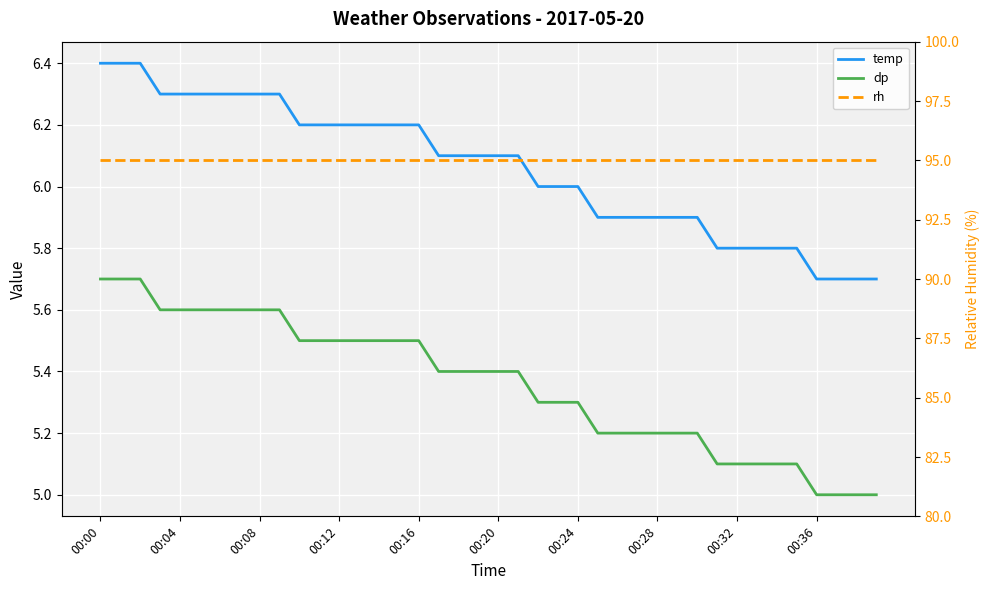

Which category has the lowest value in the rh series?

00:00